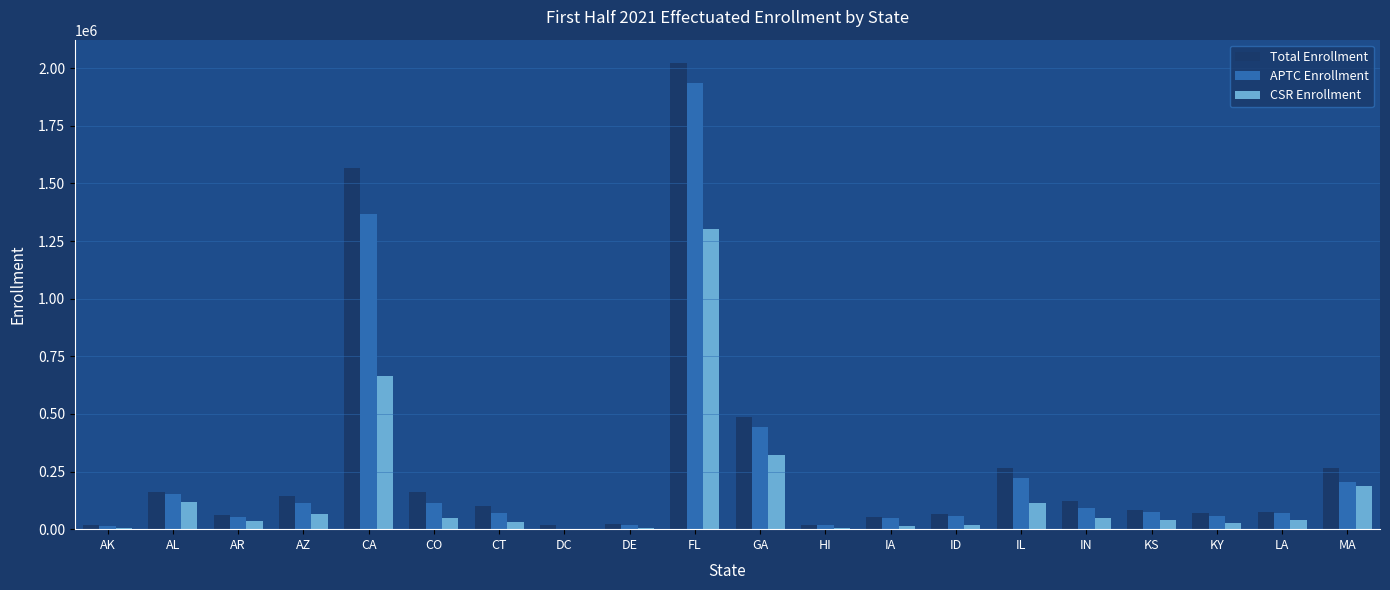

Between CO and DC, which series saw the biggest shift?

Total Enrollment